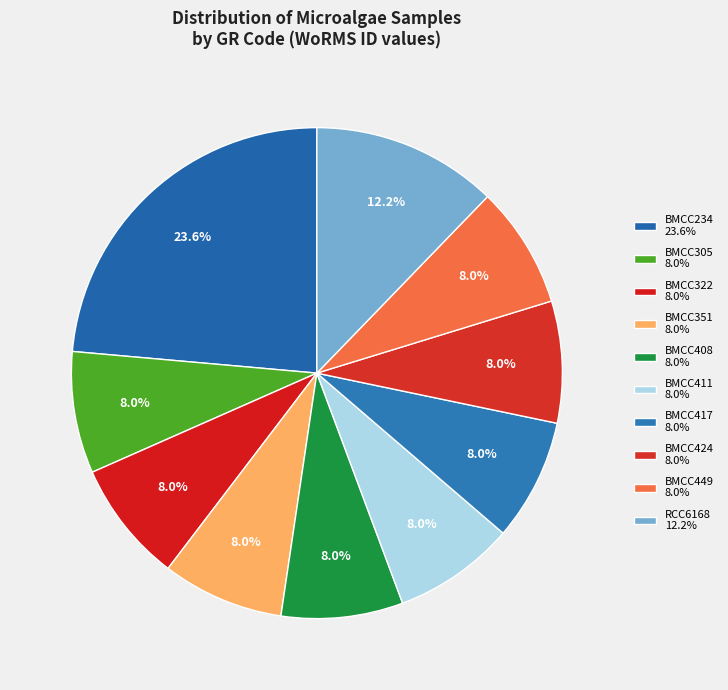

How many segments does this pie chart have?

10